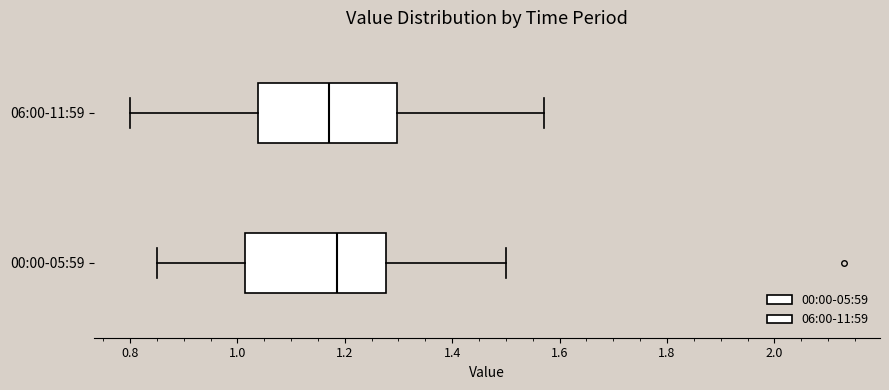

Where does the left whisker of the box for 06:00-11:59 end on the x-axis? The values are not printed on the chart, so give them approximately, as read against the axis.

0.80